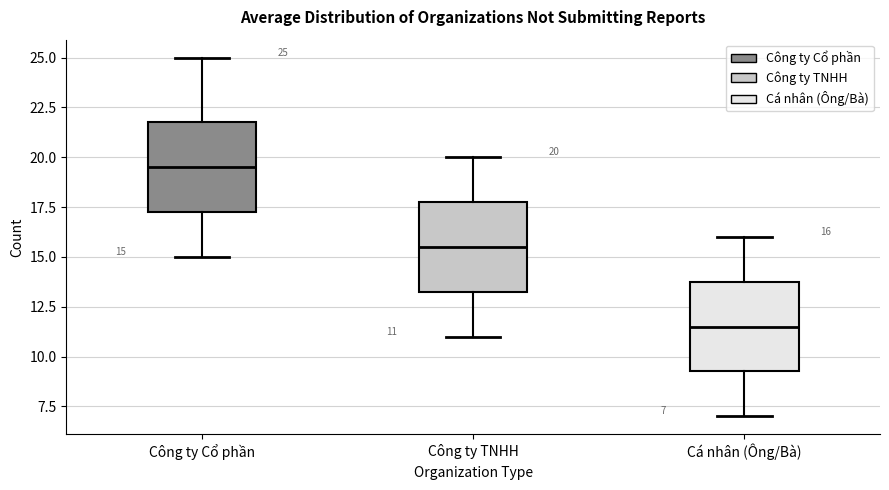

Which box has the highest median line?

Công ty Cổ phần